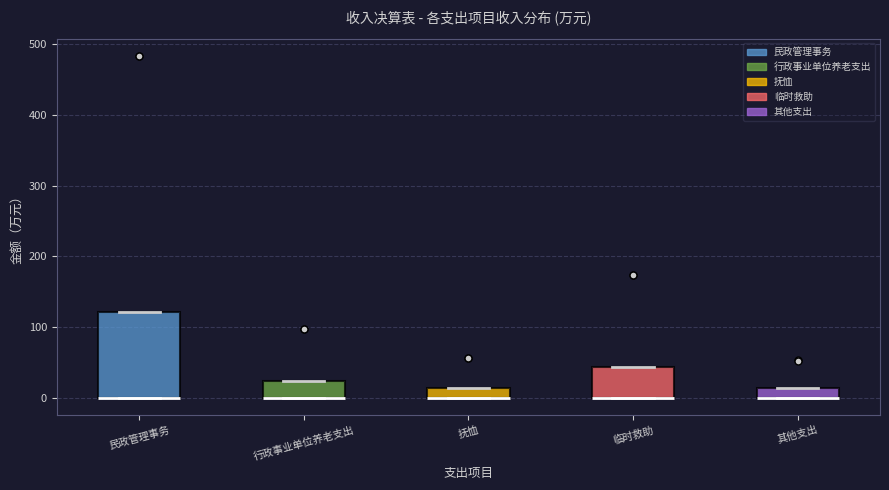

Where is the lower edge of the box for 抚恤 on the y-axis? The values are not printed on the chart, so give them approximately, as read against the axis.

0